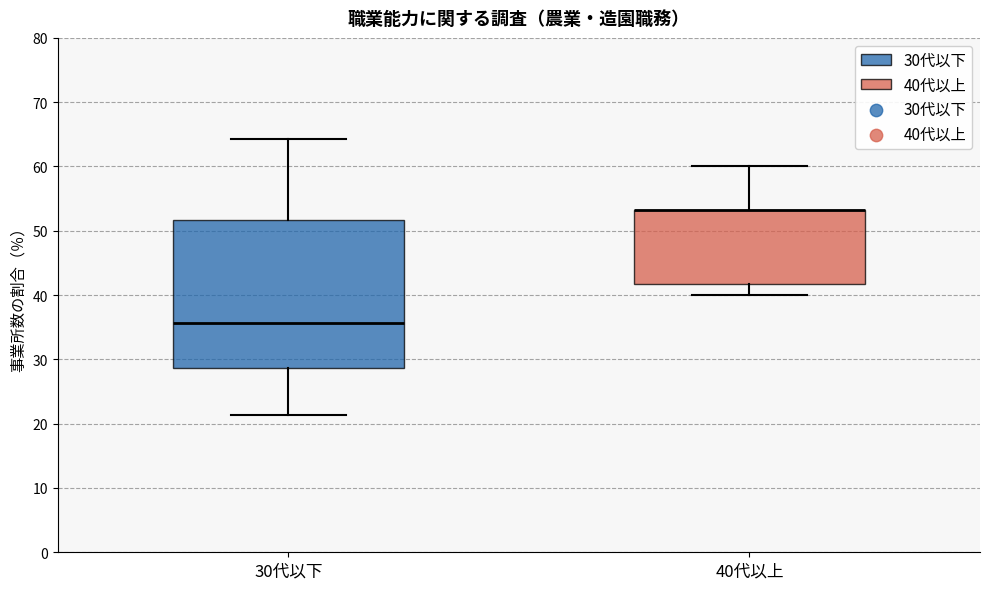

Reading left to right, transcribe this box plot: for each box, give where its median line is, the range the box spans, and where its two whiskers end, as read against the y-axis. The values are not printed on the chart, so give them approximately, as read against the axis.

30代以下: median 36, box 29 to 52, whiskers 21 to 64
40代以上: median 53 (drawn on the box's upper edge), box 42 to 53, whiskers 40 to 60